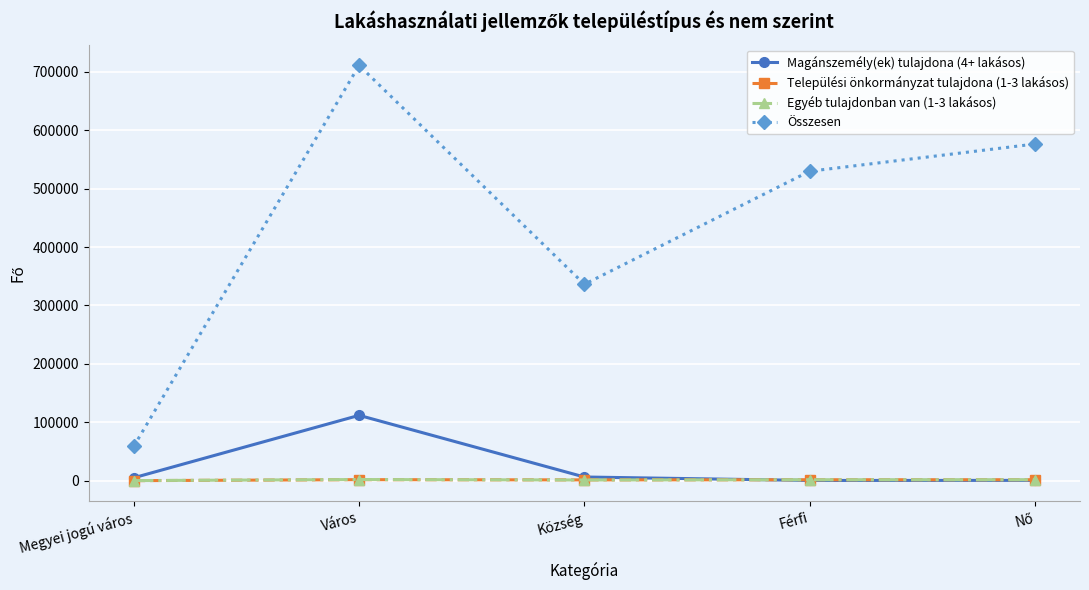

What is the value of the Magánszemély(ek) tulajdona (4+ lakásos) point at the 5th from the left?

487